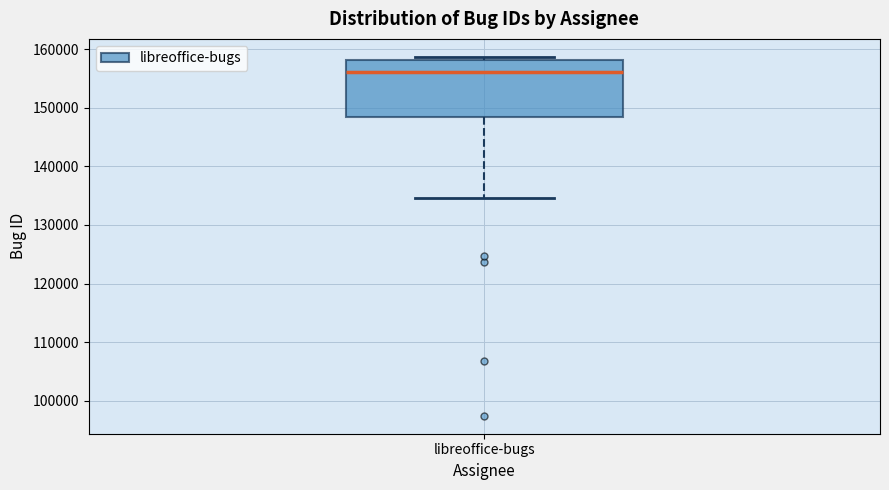

Transcribe this box plot: give where the median line is, the range the box spans, and where the two whiskers end, as read against the y-axis. The values are not printed on the chart, so give them approximately, as read against the axis.

median 156000, box 148000 to 158000, whiskers 135000 to 159000